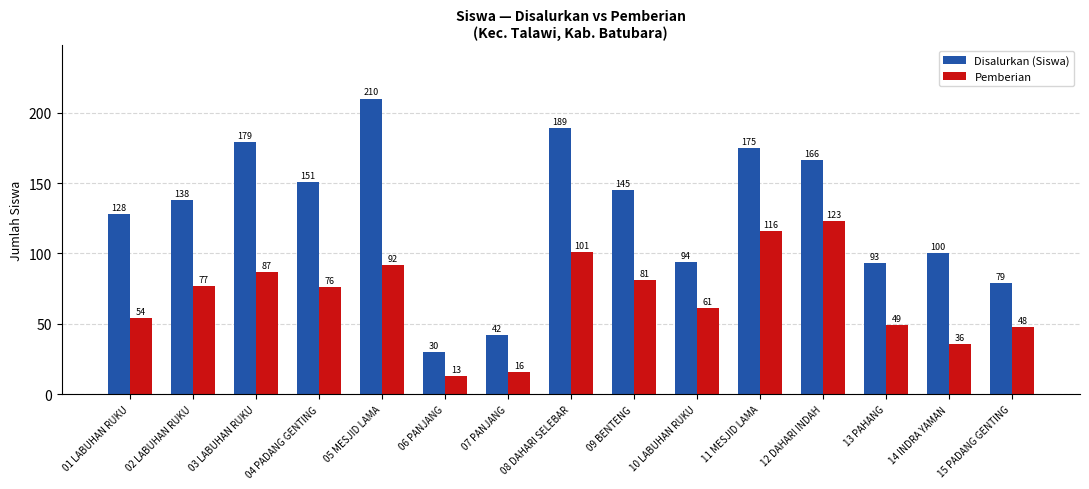

What is the average value of the Pemberian series?

69